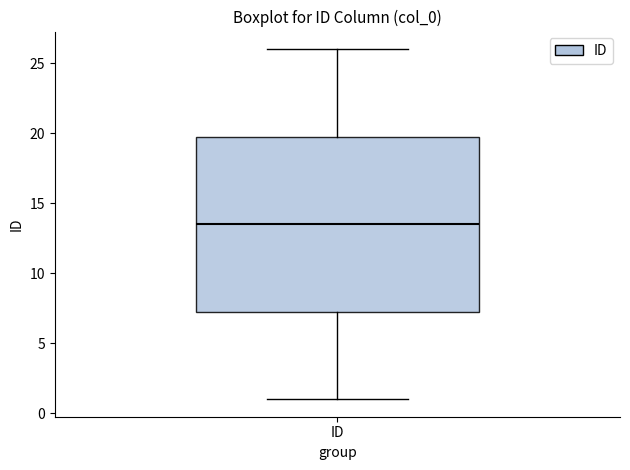

Transcribe this box plot: give where the median line is, the range the box spans, and where the two whiskers end, as read against the y-axis. The values are not printed on the chart, so give them approximately, as read against the axis.

median 13.5, box 7.5 to 20.0, whiskers 1.0 to 26.0